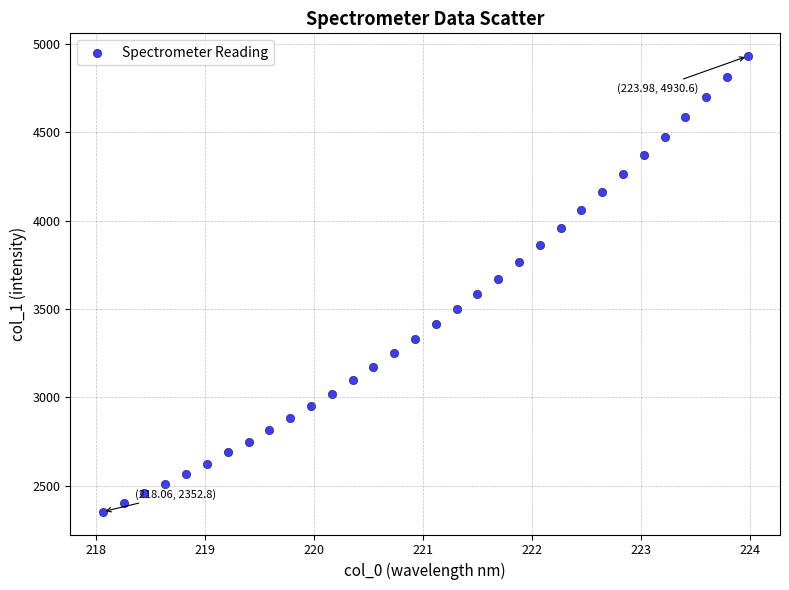

What is the range of X values (max minus min)?

5.9